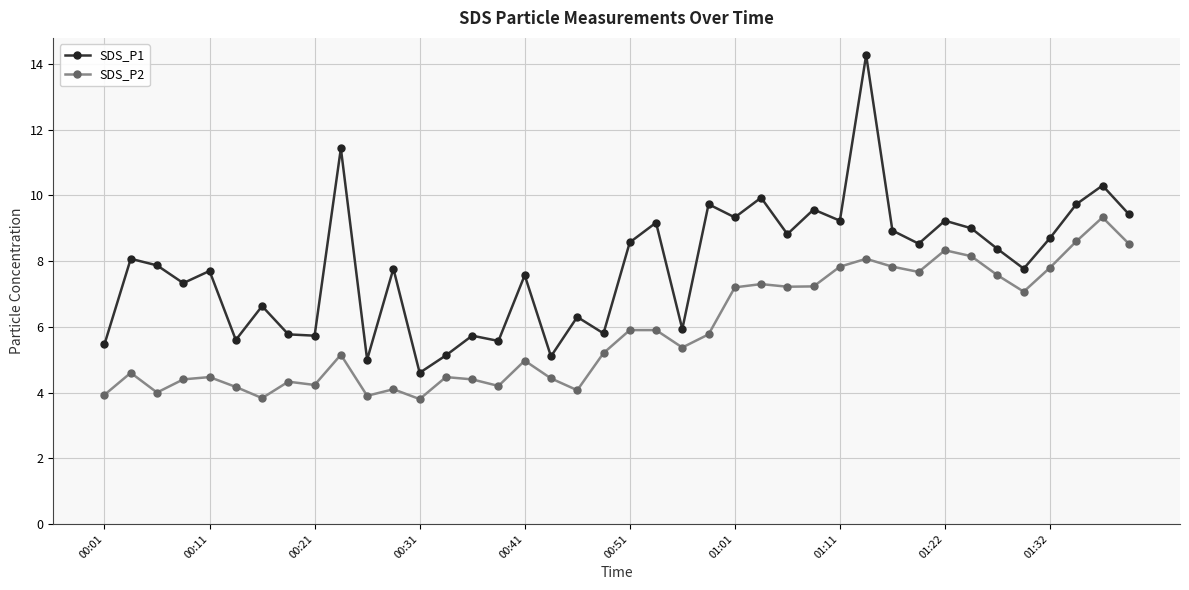

True or false: SDS_P2 has more than 2 interior local peaks.

True